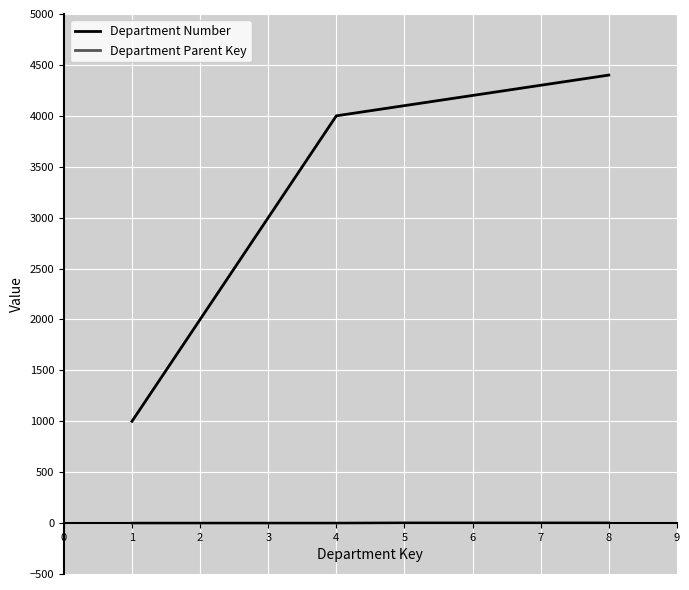

What is the maximum value for Department Number?

4400